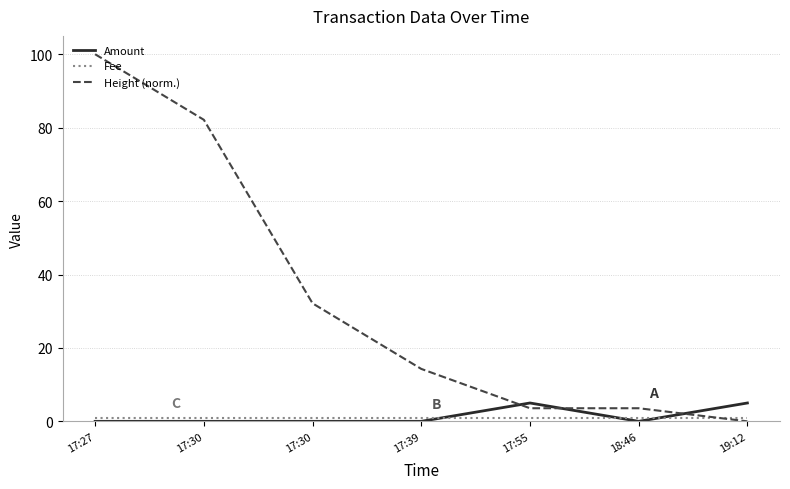

How many lines are shown in the chart?

3